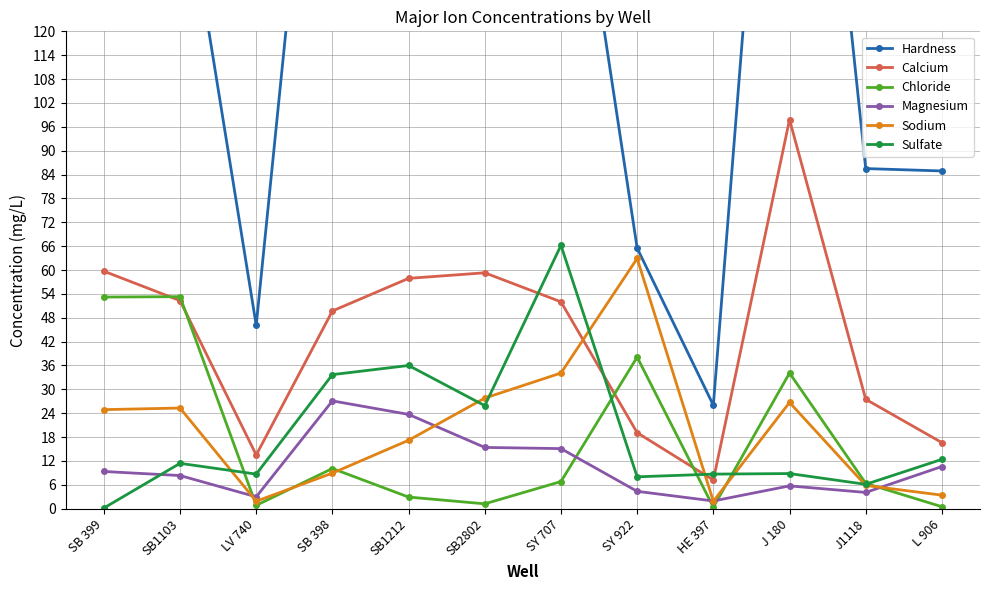

List the labels in order of Calcium value, smallest first.

HE 397, LV 740, L 906, SY 922, J1118, SB 398, SY 707, SB1103, SB1212, SB2802, SB 399, J 180